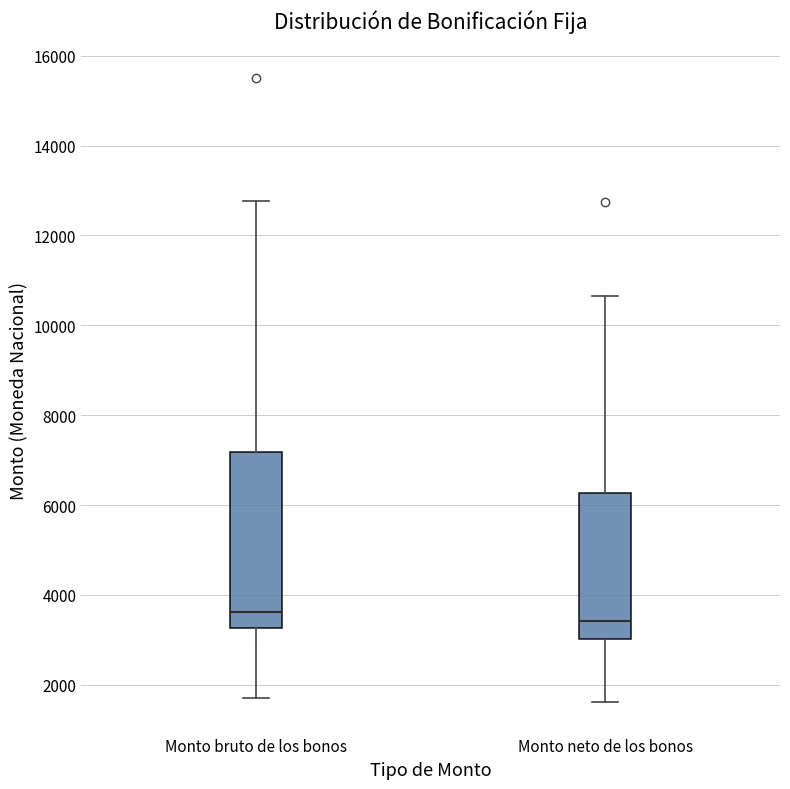

Reading left to right, transcribe this box plot: for each box, give where its median line is, the range the box spans, and where its two whiskers end, as read against the y-axis. The values are not printed on the chart, so give them approximately, as read against the axis.

Monto bruto de los bonos: median 3600, box 3200 to 7200, whiskers 1800 to 12800
Monto neto de los bonos: median 3400, box 3000 to 6200, whiskers 1600 to 10600